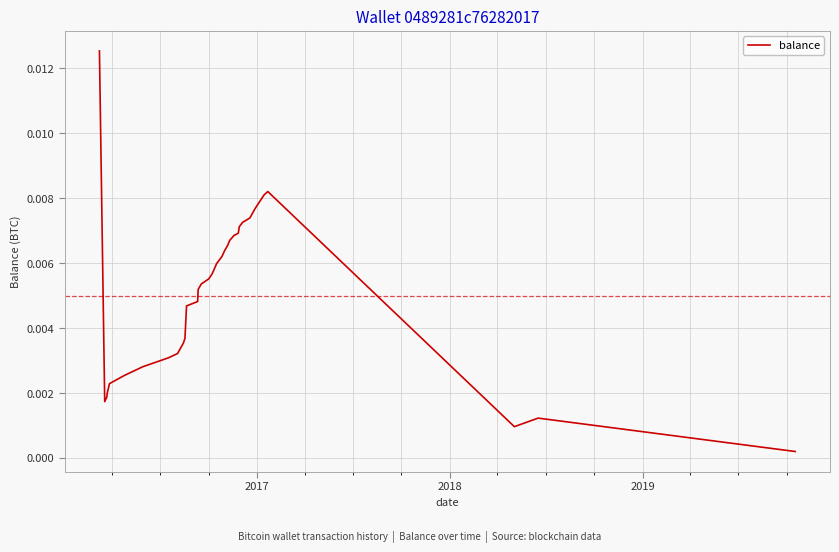

Is this an area chart (filled region under the line)?

No